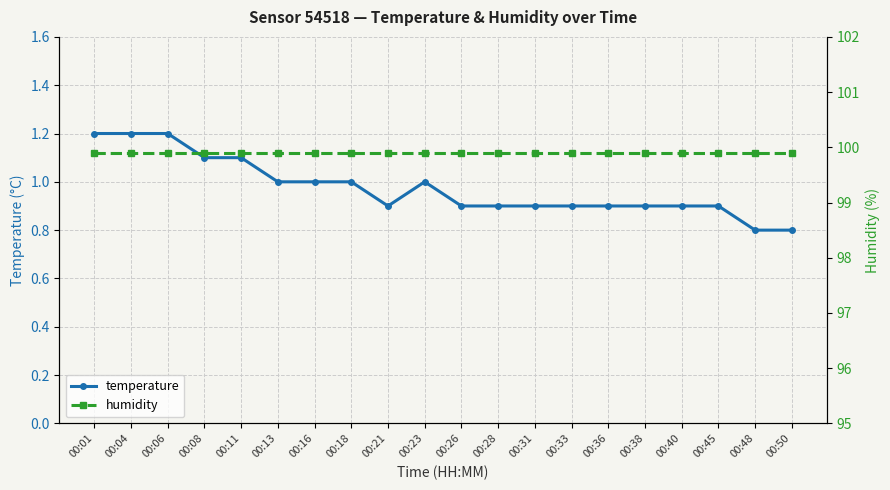

What is the difference between the maximum and minimum values in the temperature series?

0.4